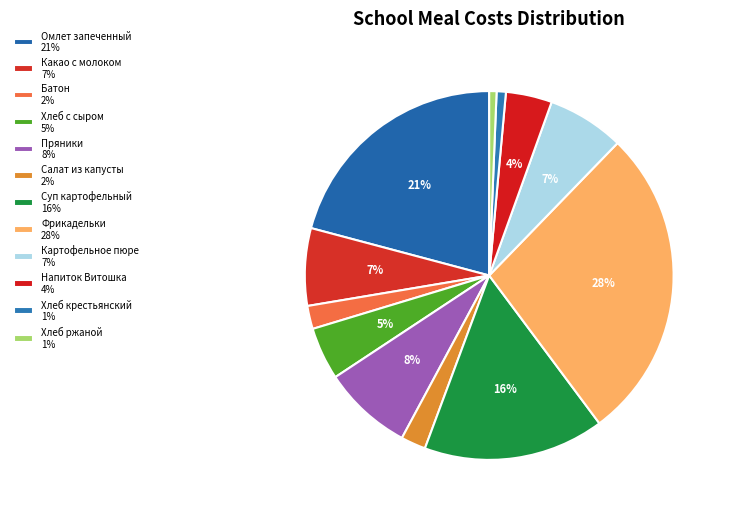

How many slices are in this pie chart?

12